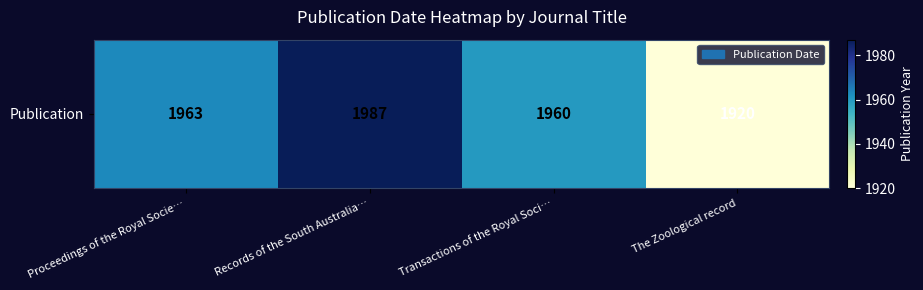

List the labels in order of value, smallest first.

The Zoological record, Transactions of the Royal Soci…, Proceedings of the Royal Socie…, Records of the South Australia…